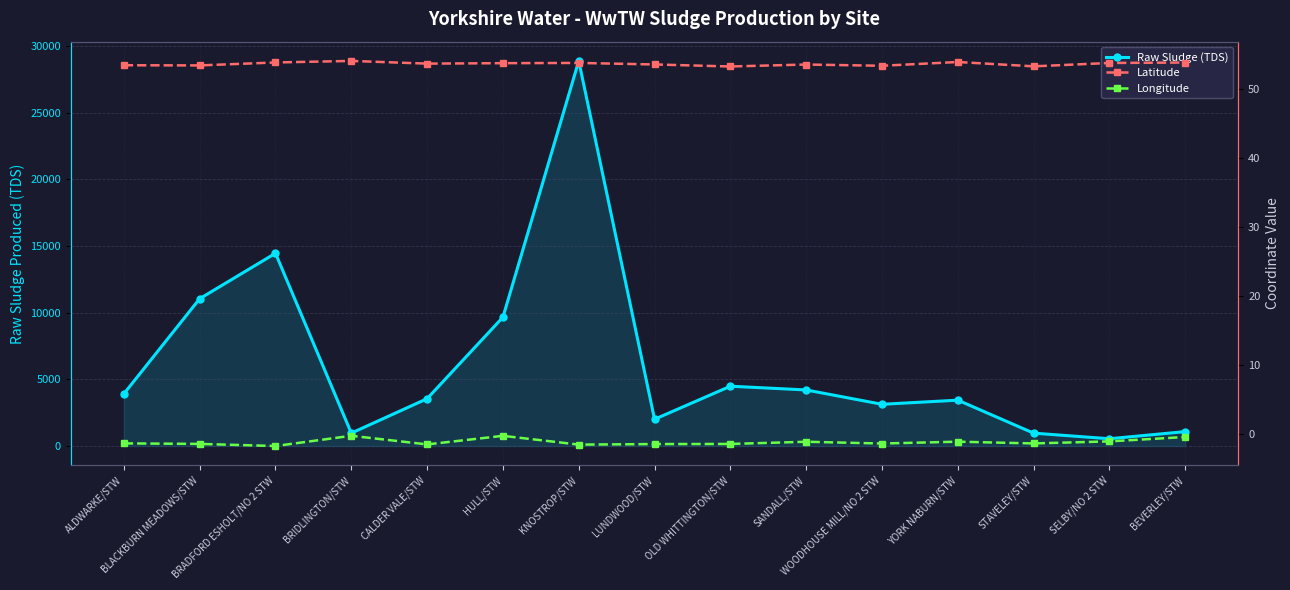

Which category has the highest value across all series?

KNOSTROP/STW